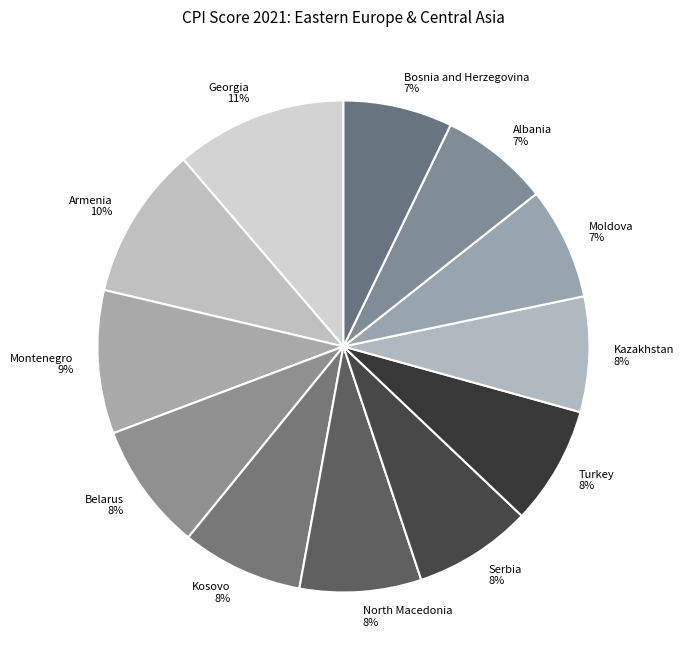

To the nearest percent, what is the difference between the largest and smallest slice percentages?

4%